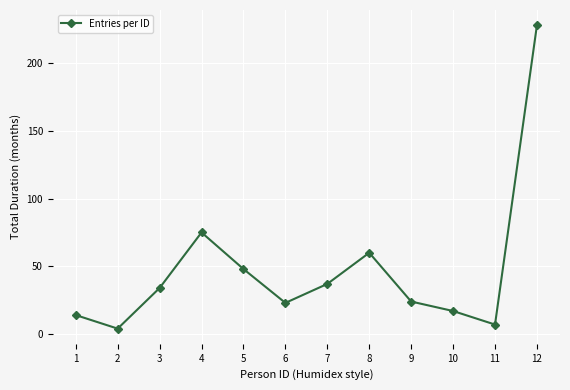

Between 11 and 2, which is larger?

11